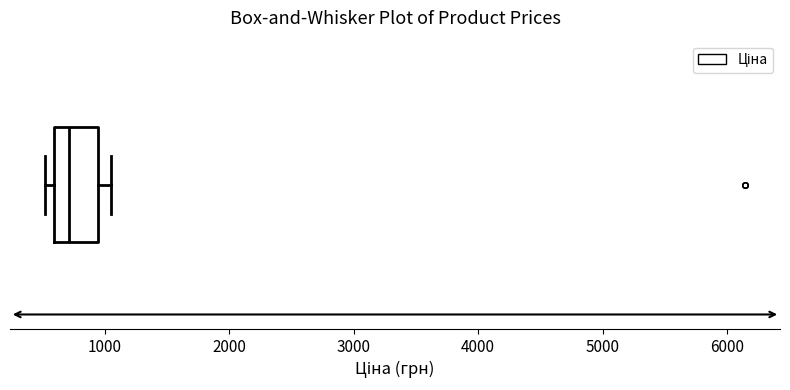

Transcribe this box plot: give where the median line is, the range the box spans, and where the two whiskers end, as read against the x-axis. The values are not printed on the chart, so give them approximately, as read against the axis.

median 700, box 600 to 900, whiskers 500 to 1000